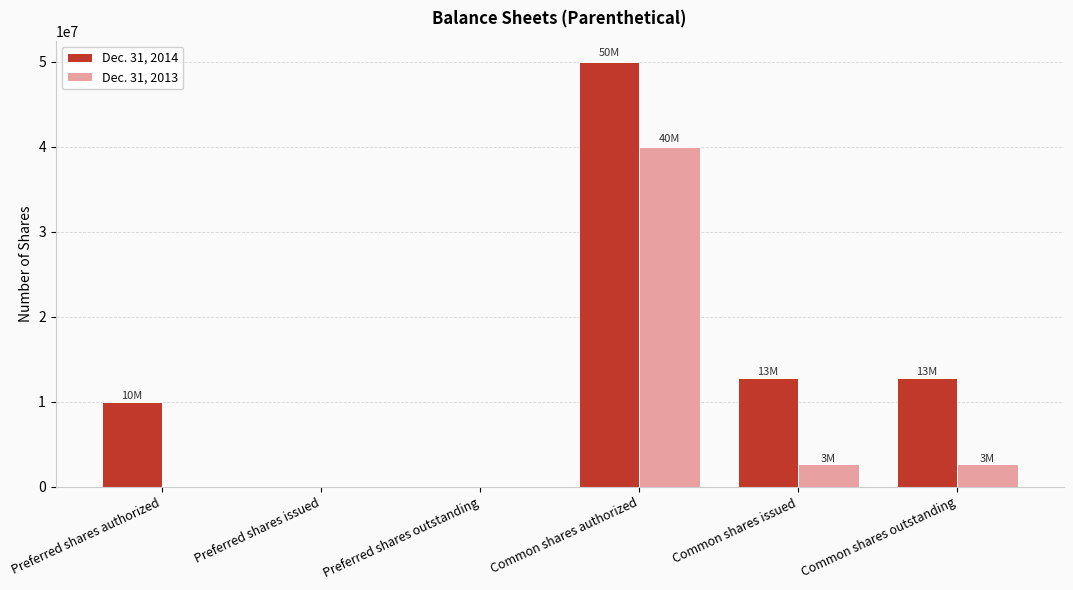

Which series changed the most between Preferred shares issued and Common shares authorized?

Dec. 31, 2014